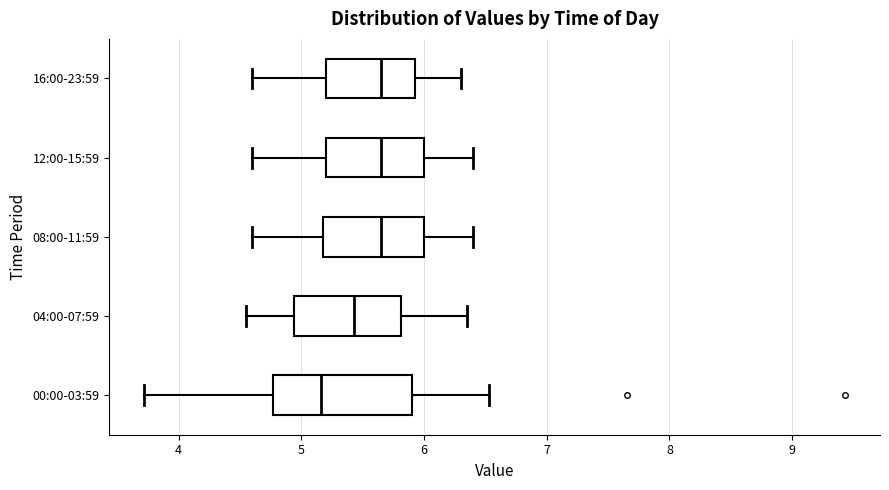

Where does the left whisker of the box for 08:00-11:59 end on the x-axis? The values are not printed on the chart, so give them approximately, as read against the axis.

4.6